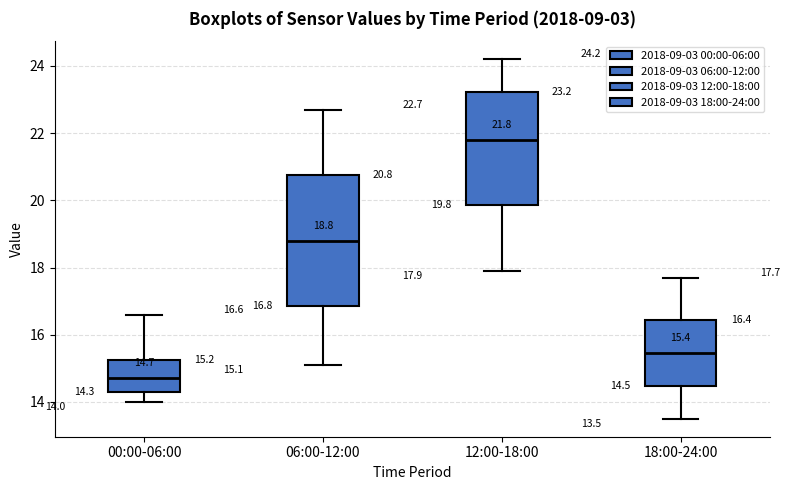

Which box has the highest median line?

12:00-18:00